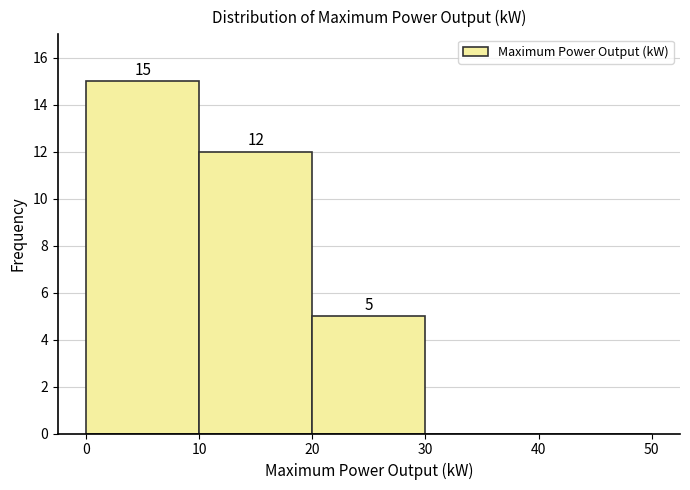

Over which range of the x-axis is the bar tallest?

0 to 10